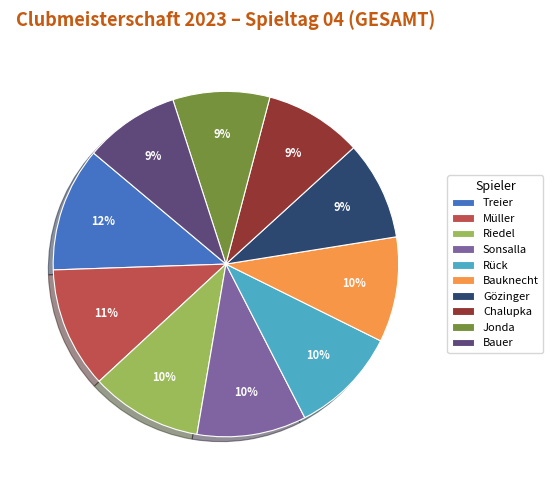

To the nearest percent, what percentage of the pie is Jonda?

9%